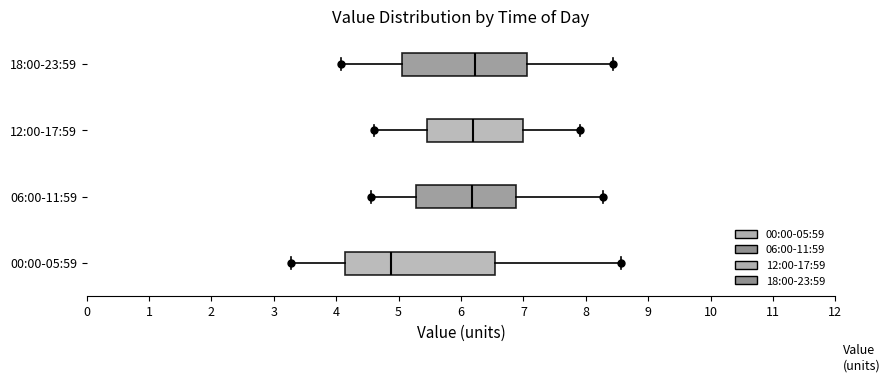

Reading bottom to top, transcribe this box plot: for each box, give where its median line is, the range the box spans, and where its two whiskers end, as read against the x-axis. The values are not printed on the chart, so give them approximately, as read against the axis.

00:00-05:59: median 4.9, box 4.1 to 6.5, whiskers 3.3 to 8.6
06:00-11:59: median 6.2, box 5.3 to 6.9, whiskers 4.6 to 8.3
12:00-17:59: median 6.2, box 5.5 to 7.0, whiskers 4.6 to 7.9
18:00-23:59: median 6.2, box 5.1 to 7.1, whiskers 4.1 to 8.4